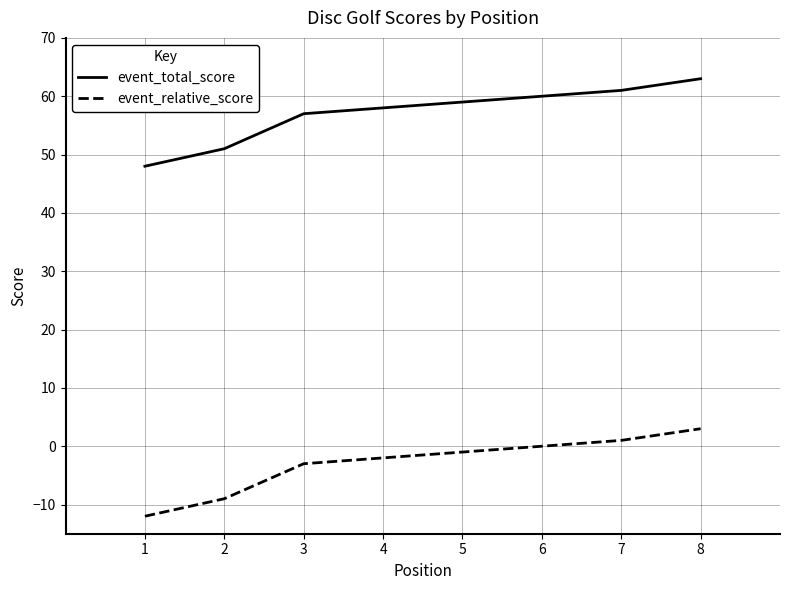

What is the difference between the highest and lowest values at 8?

60